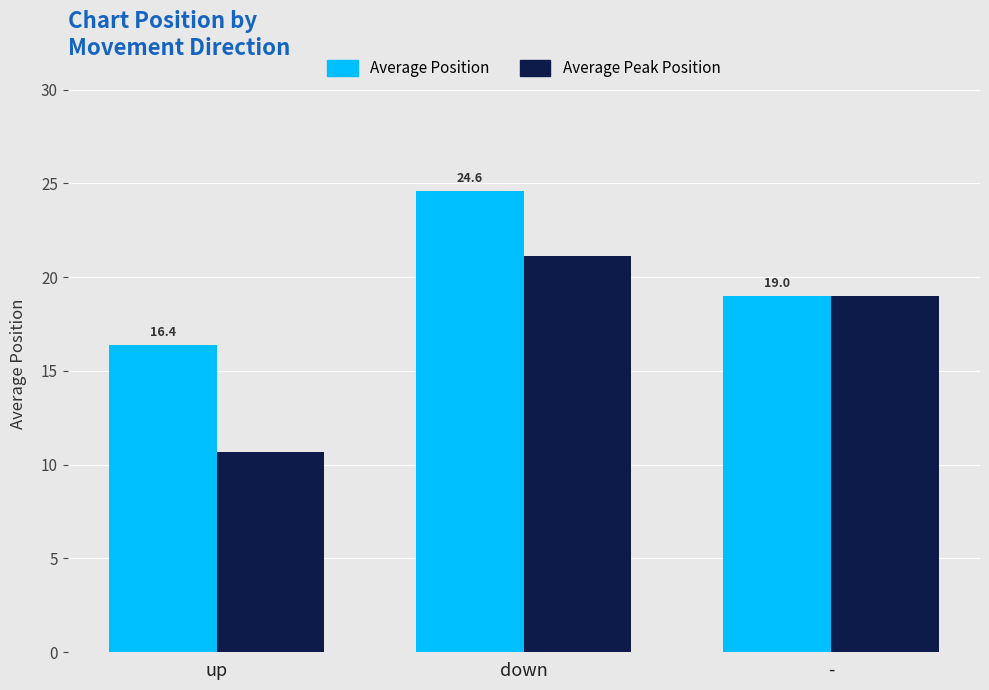

Where is Average Position nearest to the value 20?

-